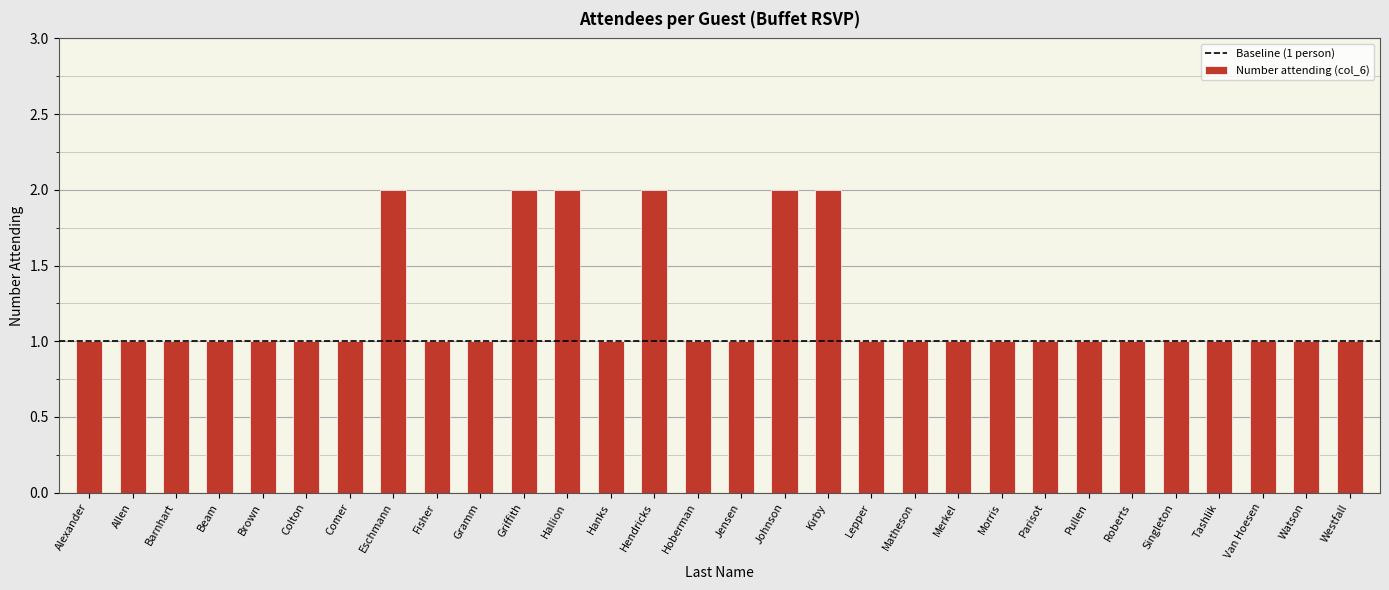

What is the value of the 7th bar from the left?

1